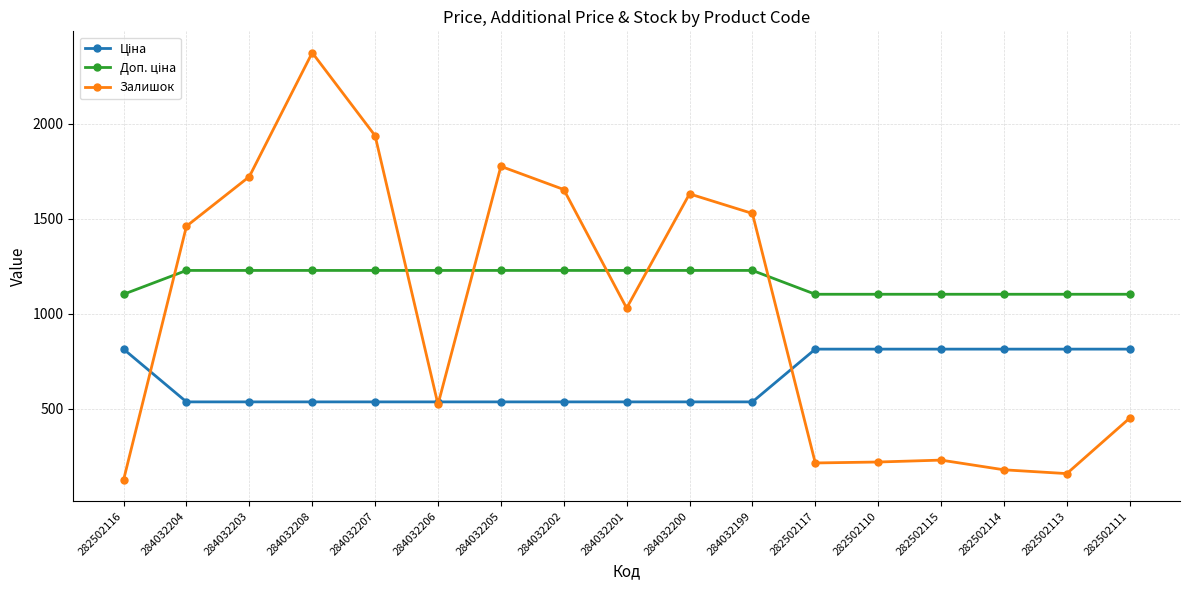

Between 284032201 and 282502111, which series saw the biggest shift?

Залишок